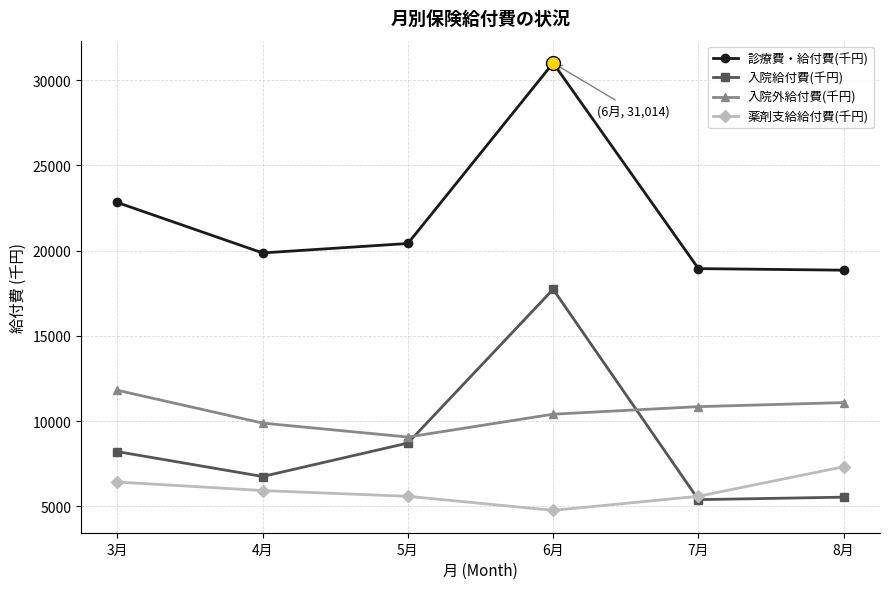

Which series has the largest range (max minus min)?

入院給付費(千円)